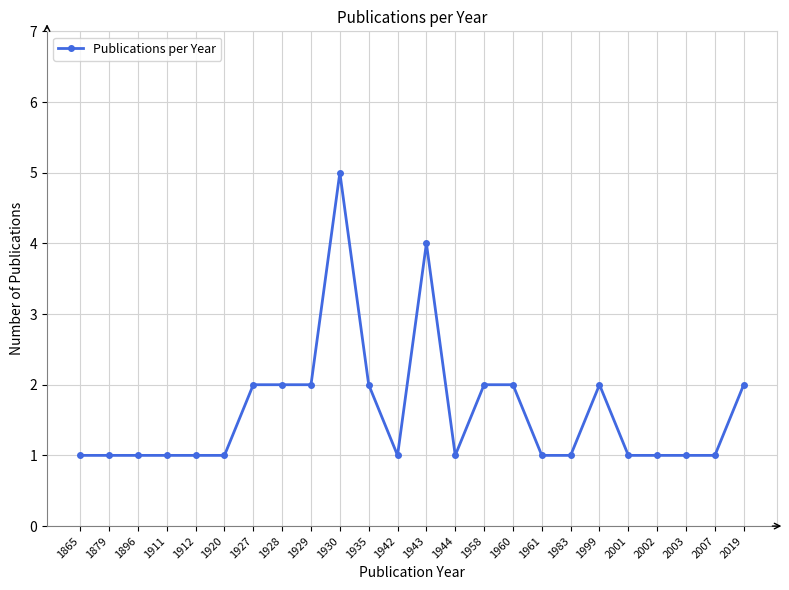

What is the value of the 3rd point from the left?

1